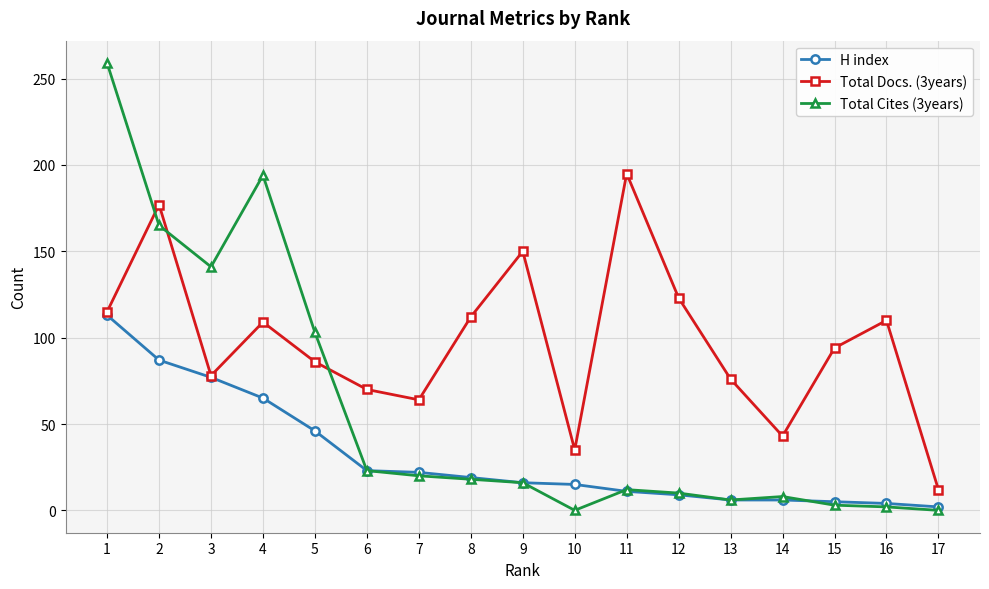

Which category has the highest value in the Total Cites (3years) series?

1